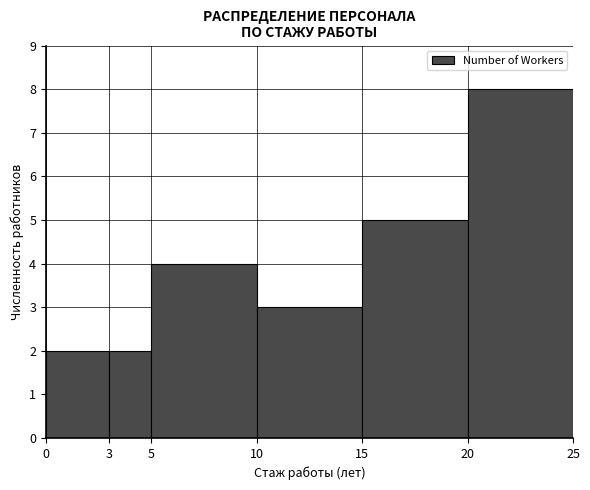

Reading left to right, list every bar in this chart as the range it spans on the x-axis followed by its height. The values are not printed on the chart, so give them approximately, as read against the axis.

0 to 3: 2
3 to 5: 2
5 to 10: 4
10 to 15: 3
15 to 20: 5
20 to 25: 8